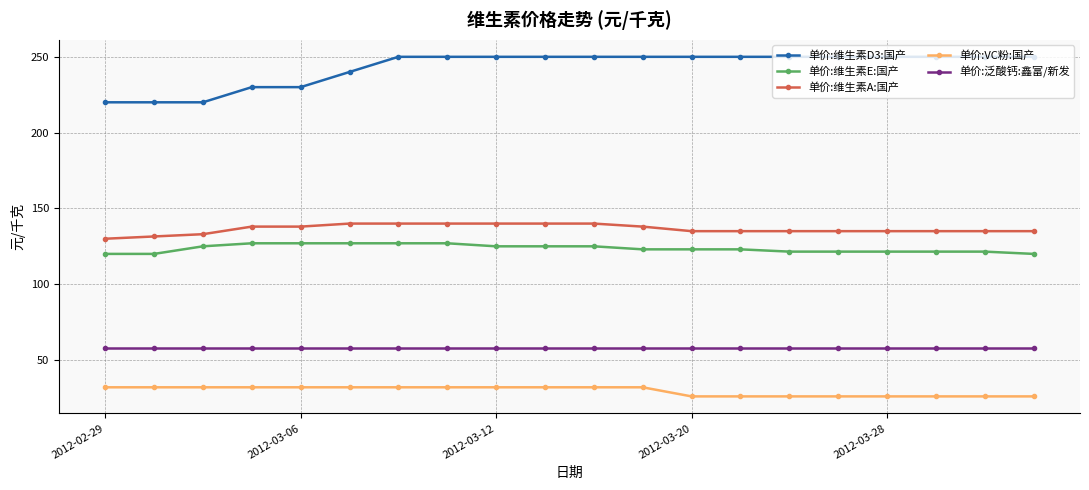

What is the average value of the 单价:维生素D3:国产 series?

243.0